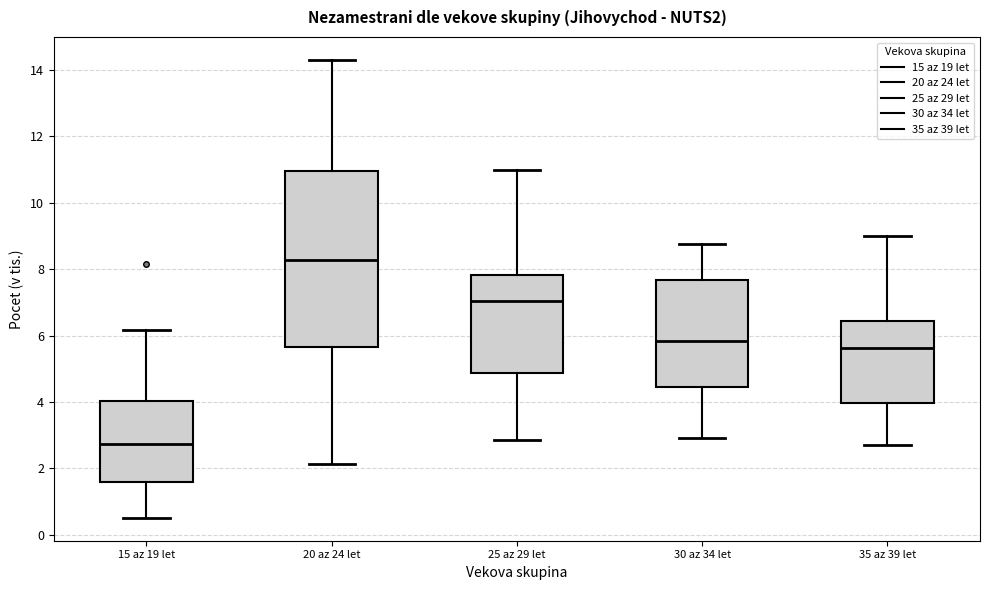

Where does the upper whisker of the box for 20 az 24 let end on the y-axis? The values are not printed on the chart, so give them approximately, as read against the axis.

14.4